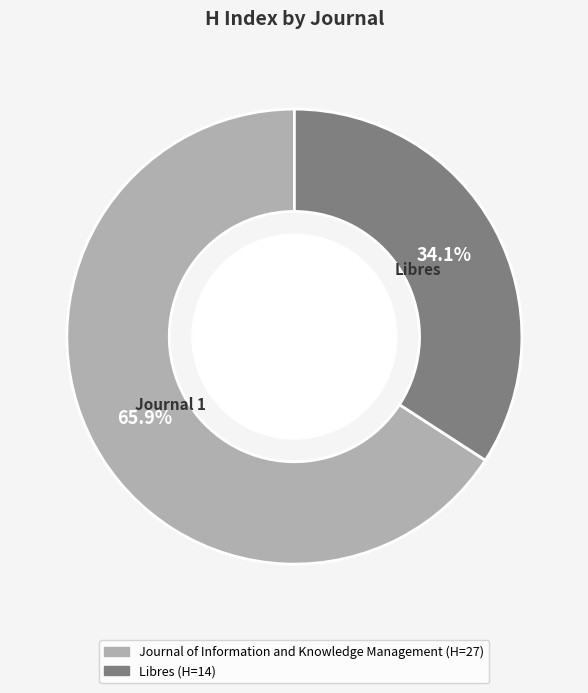

Which slice is the smallest?

Libres